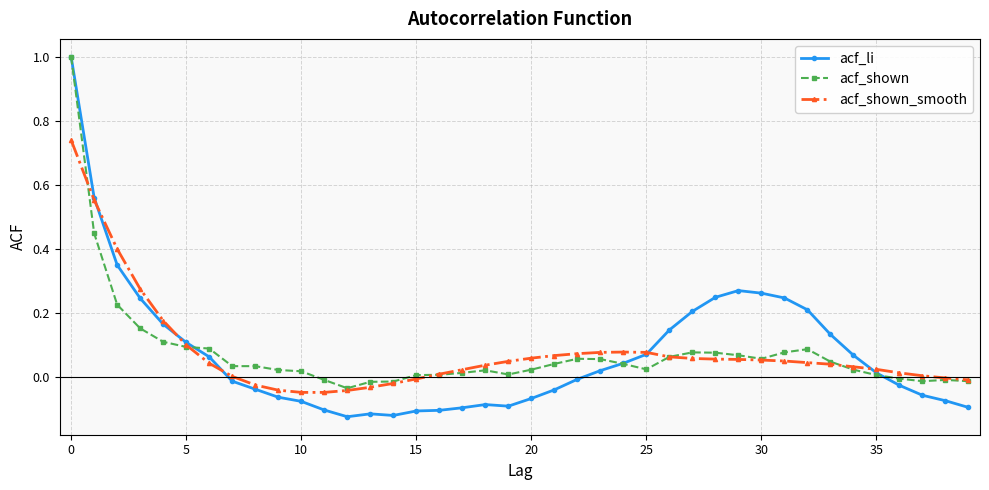

What is the sum of all acf_shown values?

3.0